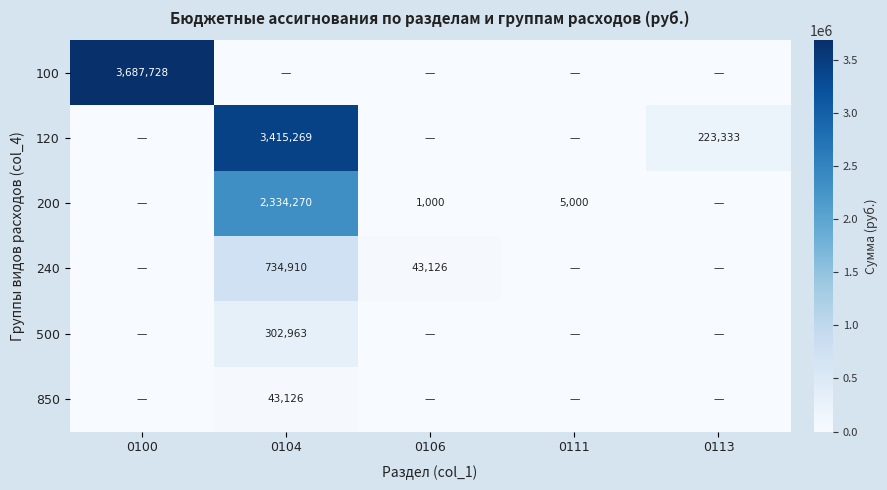

At which category is the sum across all series the highest?

0104